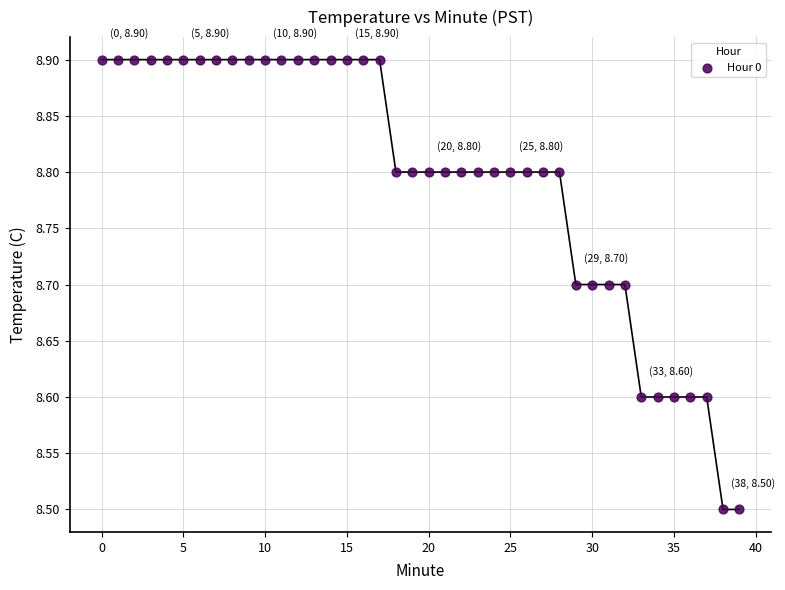

What is the range of Y values (max minus min)?

0.4